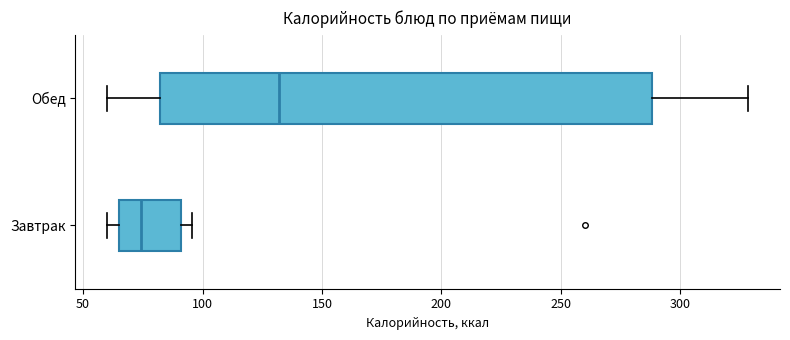

Reading bottom to top, read every box against the x-axis: the position of its median line, the range the box covers, and the ends of its whiskers. The values are not printed on the chart, so give them approximately, as read against the axis.

Завтрак: median 75, box 65 to 90, whiskers 60 to 95
Обед: median 130, box 80 to 290, whiskers 60 to 330